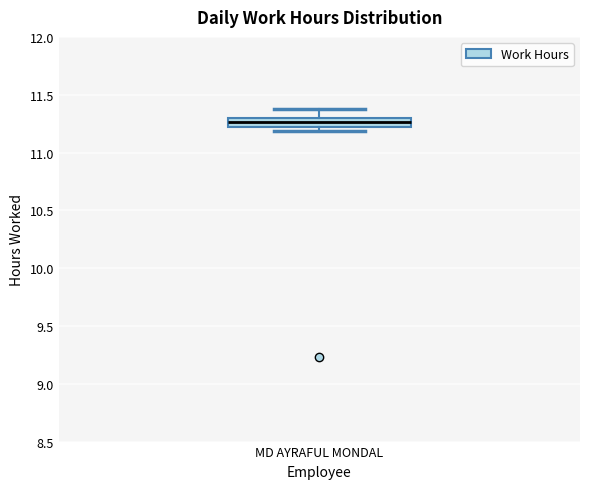

Read this box plot against the y-axis: the position of the median line, the range covered by the box, and the ends of both whiskers. The values are not printed on the chart, so give them approximately, as read against the axis.

median 11.25, box 11.20 to 11.30, whiskers 11.20 (just below the box's lower edge) to 11.40